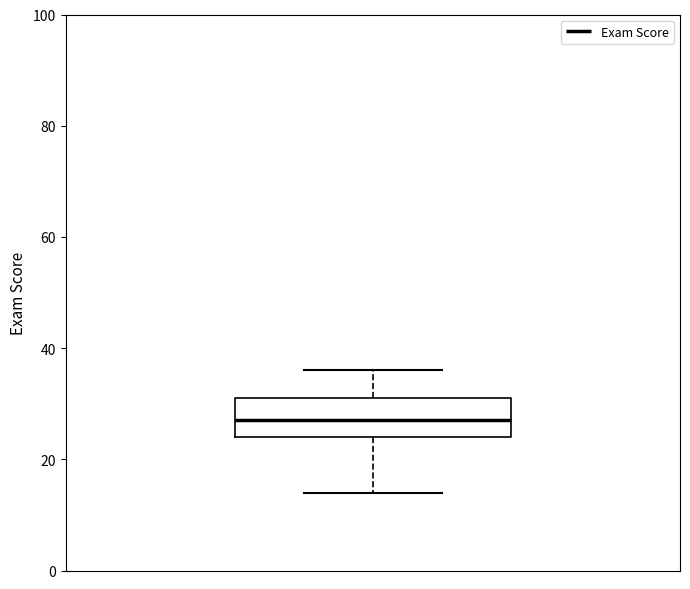

Where is the upper edge of the box on the y-axis? The values are not printed on the chart, so give them approximately, as read against the axis.

32